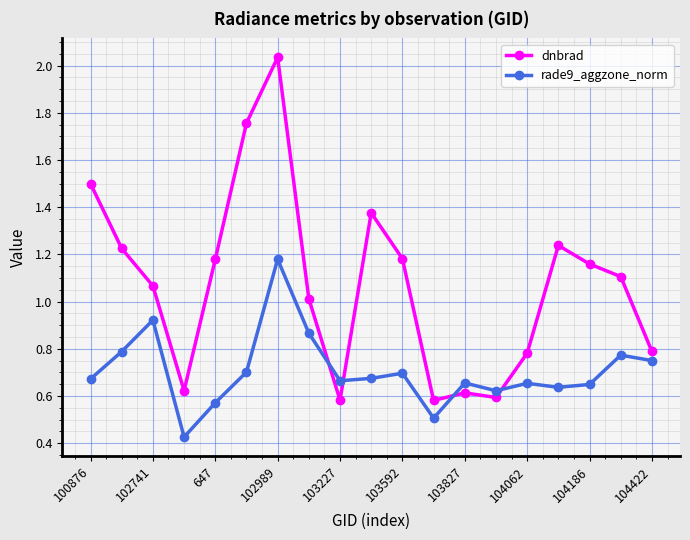

After their last crossing, which series has the higher values: dnbrad or rade9_aggzone_norm?

dnbrad